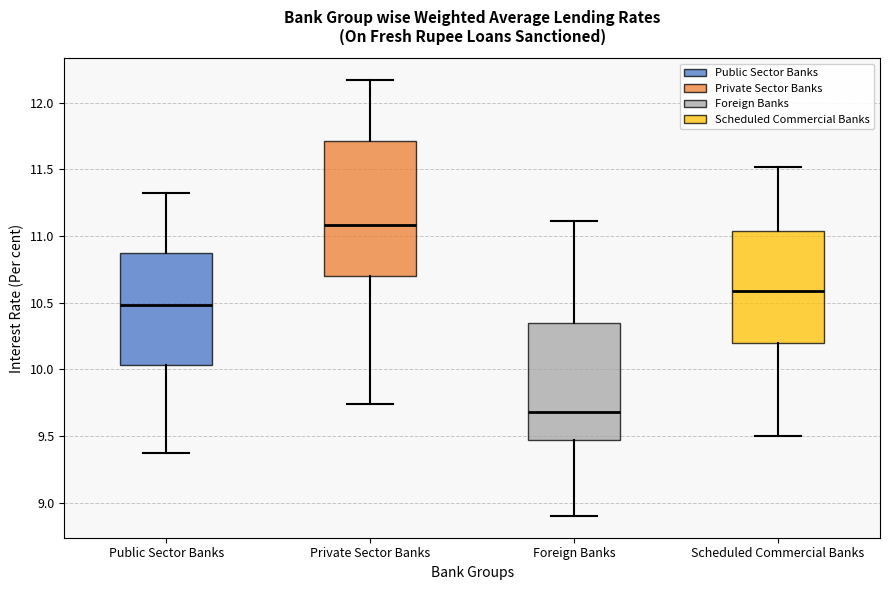

Reading left to right, read every box against the y-axis: the position of its median line, the range the box covers, and the ends of its whiskers. The values are not printed on the chart, so give them approximately, as read against the axis.

Public Sector Banks: median 10.50, box 10.05 to 10.90, whiskers 9.35 to 11.30
Private Sector Banks: median 11.10, box 10.70 to 11.70, whiskers 9.75 to 12.15
Foreign Banks: median 9.70, box 9.45 to 10.35, whiskers 8.90 to 11.10
Scheduled Commercial Banks: median 10.60, box 10.20 to 11.05, whiskers 9.50 to 11.50